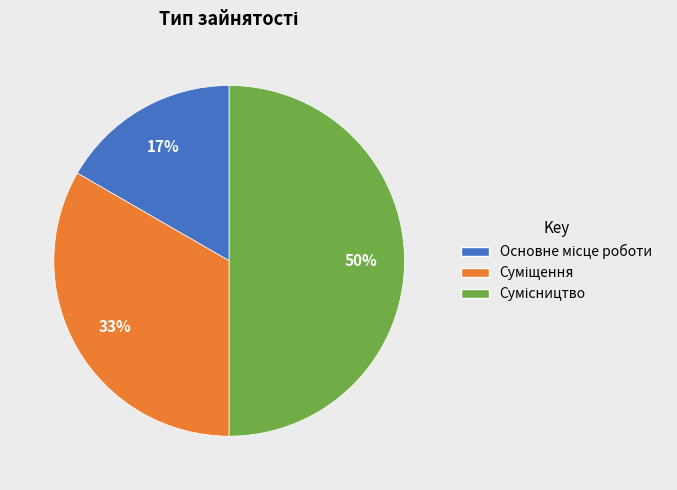

To the nearest percent, what is the average slice percentage?

33%